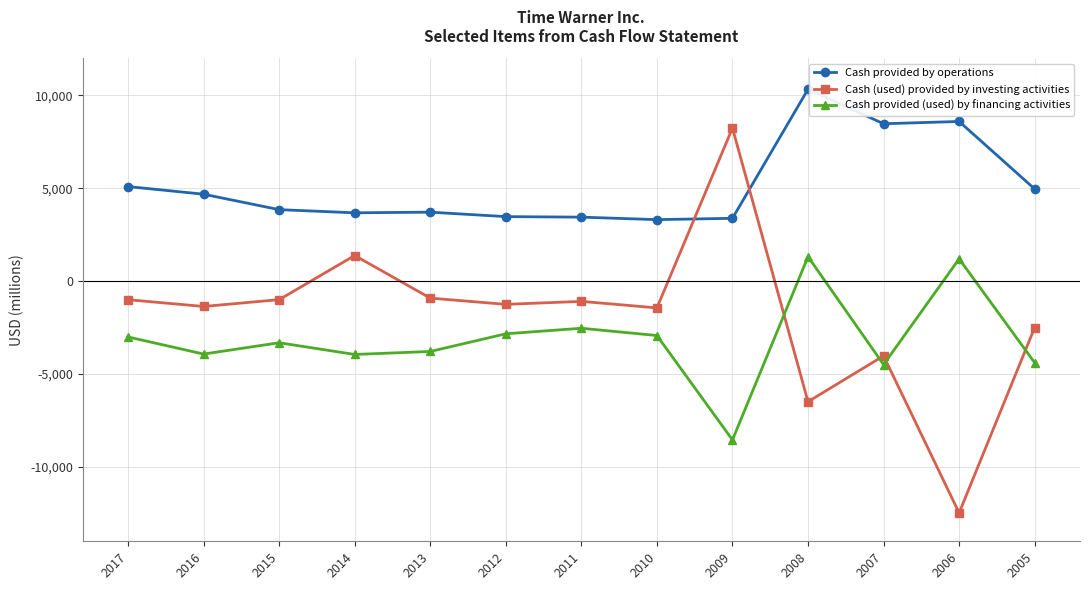

How many data points does each series have?

13